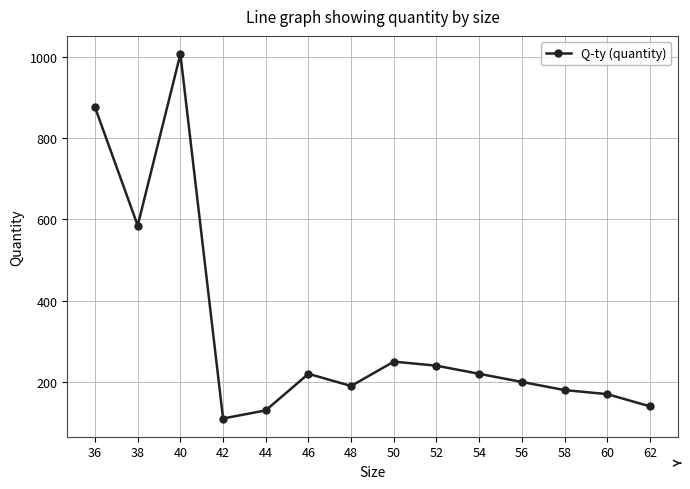

At which category does the chart reach its minimum across all series?

42